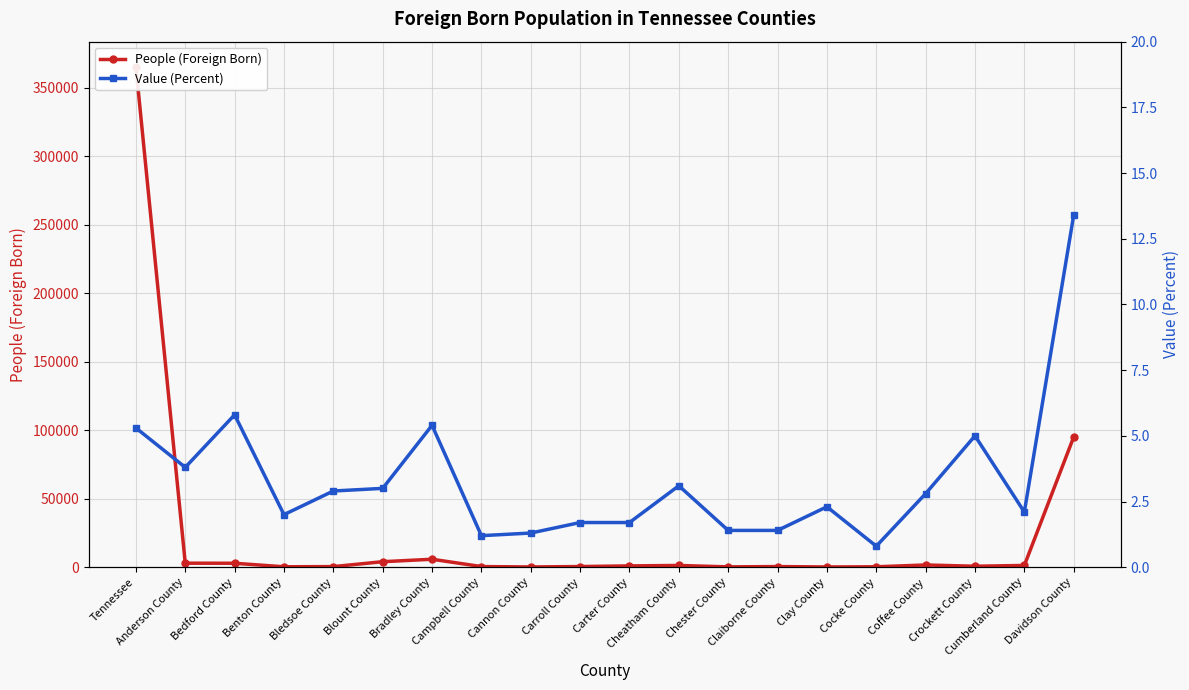

What is the label of the 4th point from the left?

Benton County